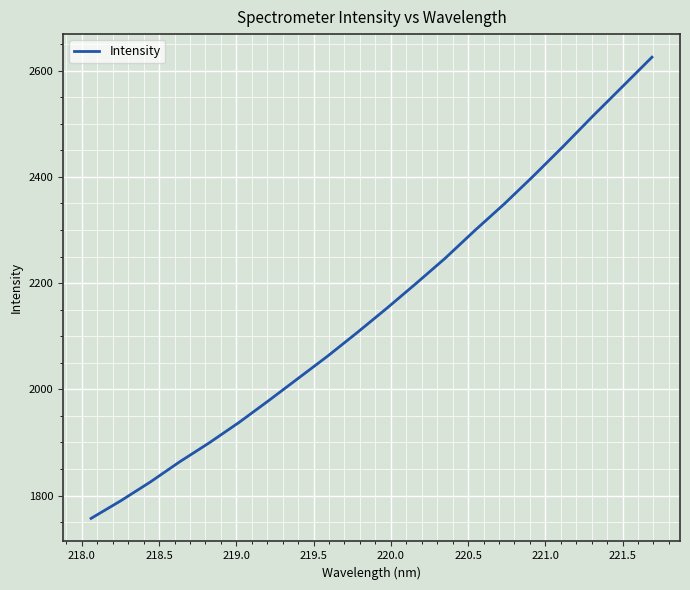

What is the smallest value displayed?

1757.1